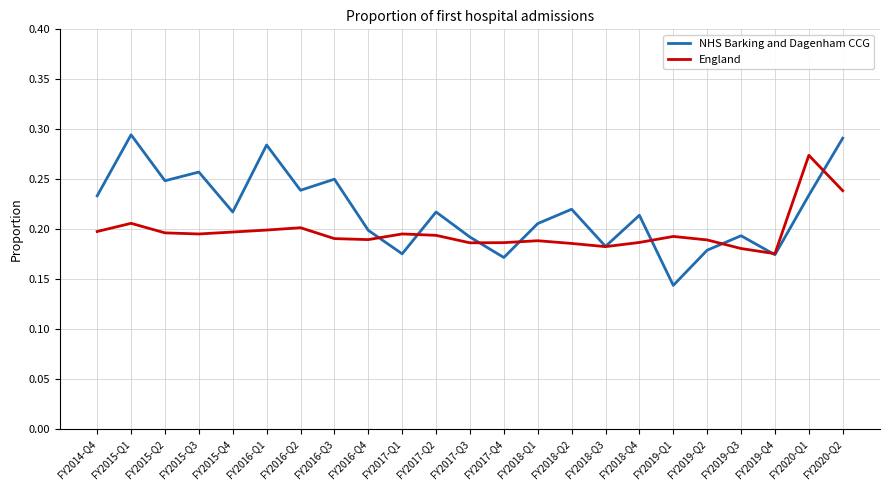

Is this an area chart (filled region under the line)?

No